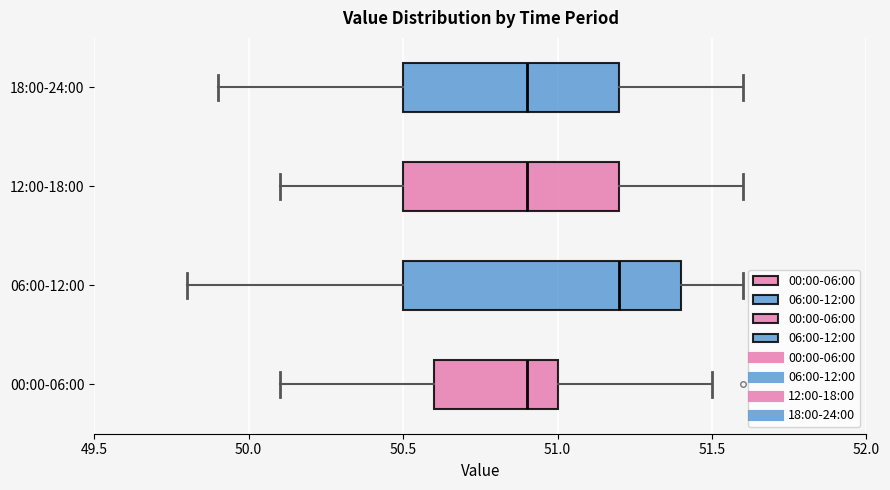

Reading bottom to top, read every box against the x-axis: the position of its median line, the range the box covers, and the ends of its whiskers. The values are not printed on the chart, so give them approximately, as read against the axis.

00:00-06:00: median 50.9, box 50.6 to 51.0, whiskers 50.1 to 51.5
06:00-12:00: median 51.2, box 50.5 to 51.4, whiskers 49.8 to 51.6
12:00-18:00: median 50.9, box 50.5 to 51.2, whiskers 50.1 to 51.6
18:00-24:00: median 50.9, box 50.5 to 51.2, whiskers 49.9 to 51.6